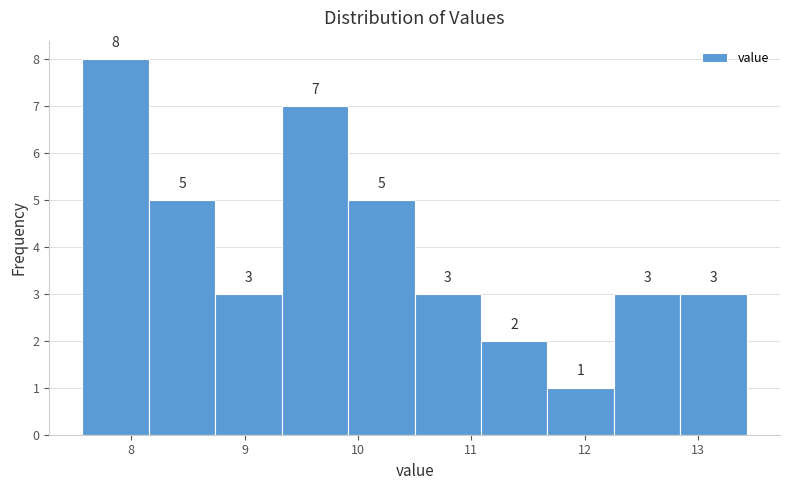

What is the height of the bar covering 12.3 to 12.8 on the x-axis? The bar edges are not printed on the chart, so give them approximately, as read against the axis.

3